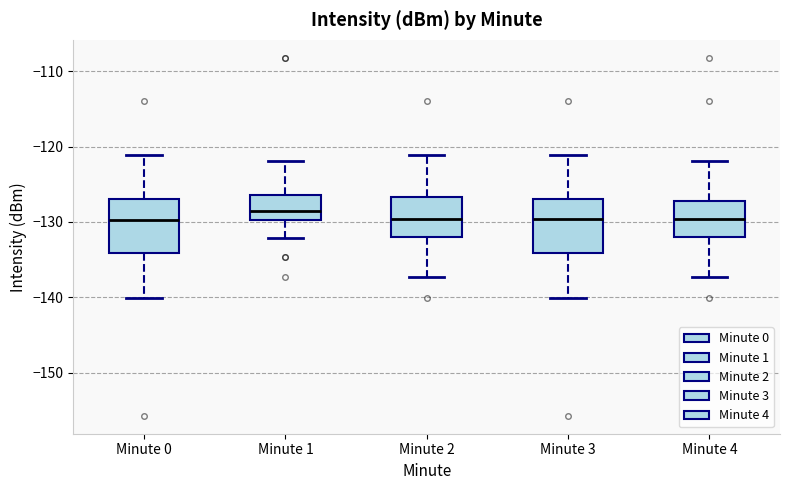

Where is the upper edge of the box for Minute 3 on the y-axis? The values are not printed on the chart, so give them approximately, as read against the axis.

-127